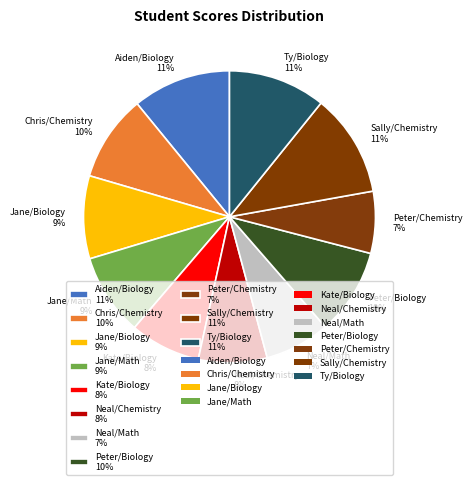

Between Peter/Biology and Kate/Biology, which is larger?

Peter/Biology